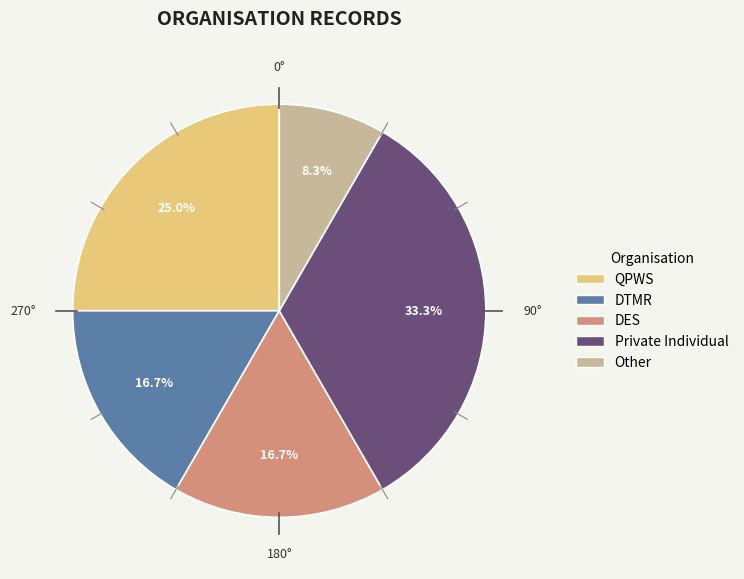

What is the total percentage of DTMR and Private Individual?

50.0%